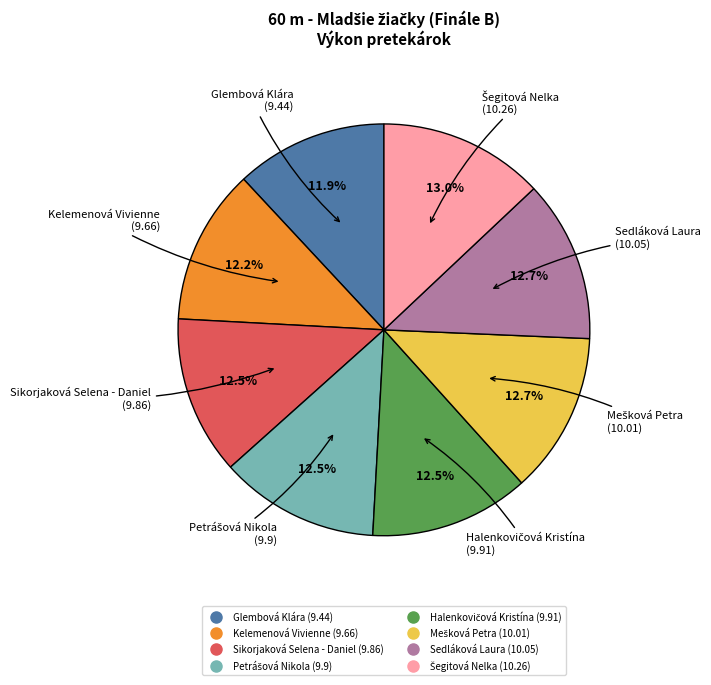

True or false: Kelemenová Vivienne accounts for 24% of the total.

False